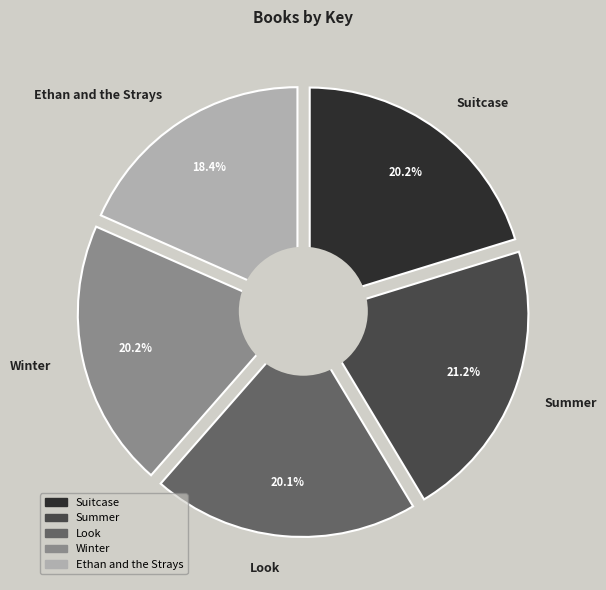

How many segments does this pie chart have?

5